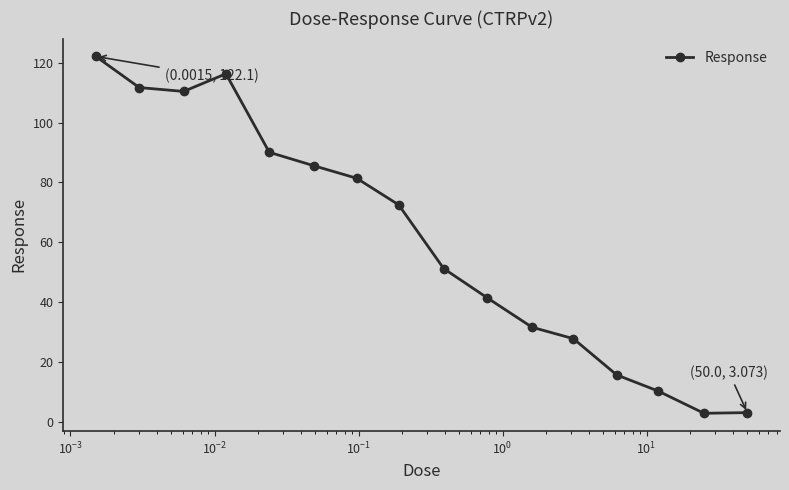

What is the difference between the maximum and minimum values?

119.2